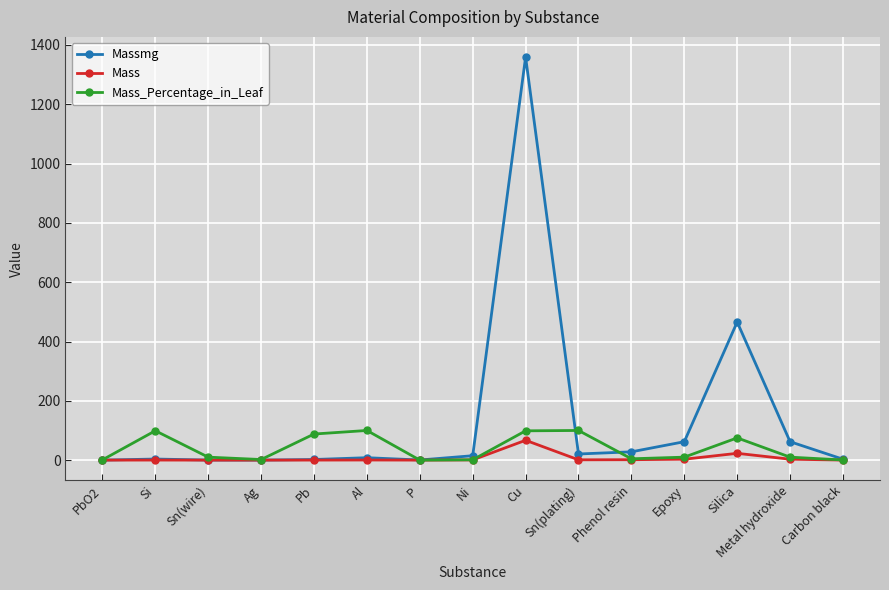

How many values in the Mass series exceed 0?

13